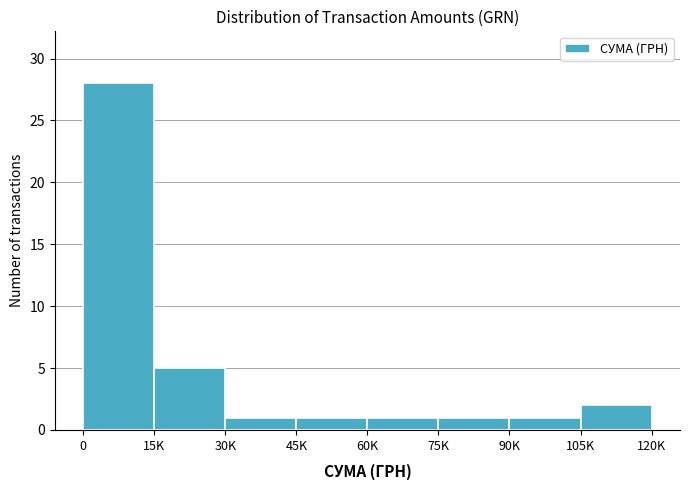

Reading left to right, extract all data points from this chart.

28	5	1	1	1	1	1	2